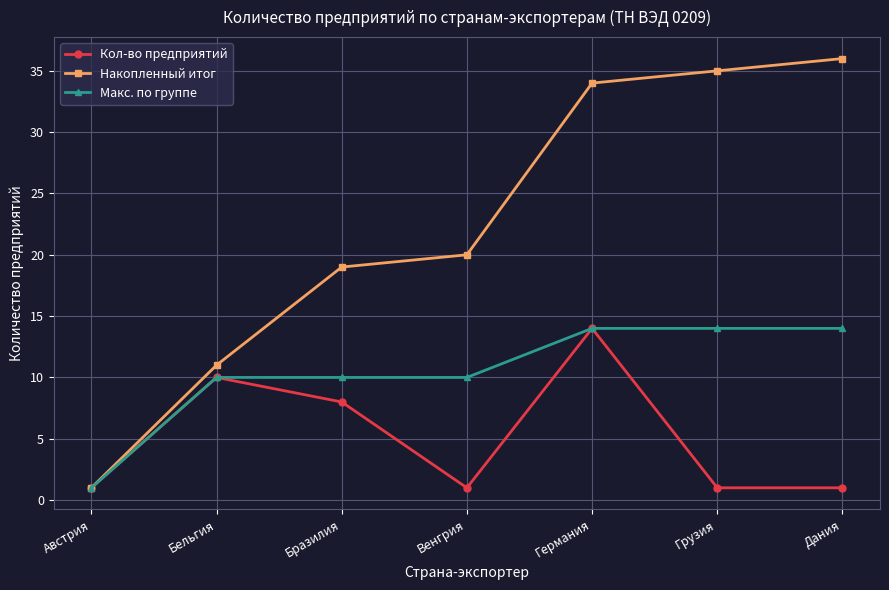

The value of Кол-во предприятий at Германия is 23. True or false?

False